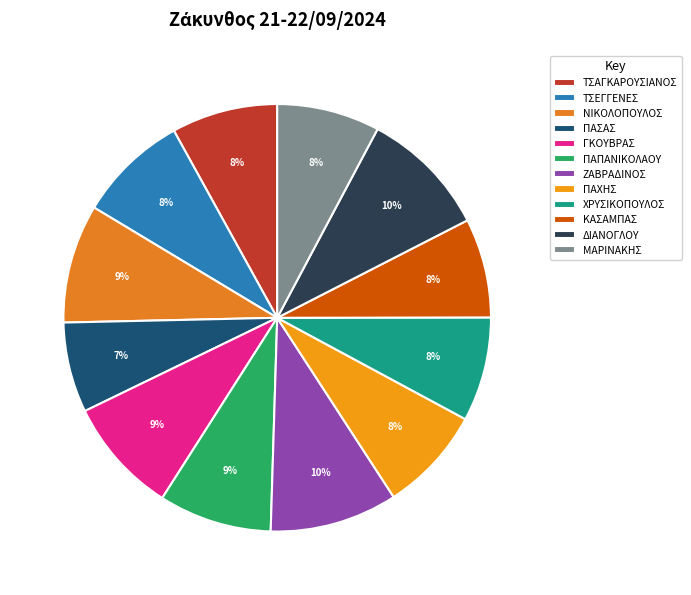

How many slices are in this pie chart?

12